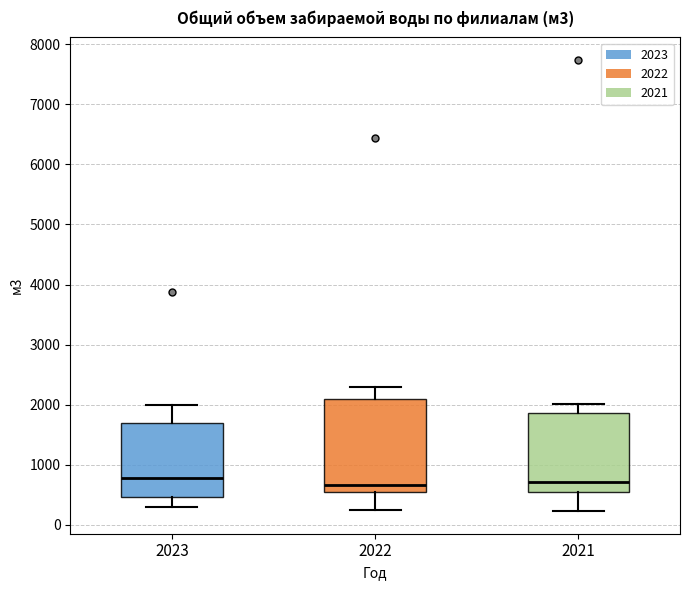

Reading left to right, transcribe this box plot: for each box, give where its median line is, the range the box spans, and where its two whiskers end, as read against the y-axis. The values are not printed on the chart, so give them approximately, as read against the axis.

2023: median 800, box 500 to 1700, whiskers 300 to 2000
2022: median 700, box 600 to 2100, whiskers 300 to 2300
2021: median 700, box 600 to 1900, whiskers 200 to 2000